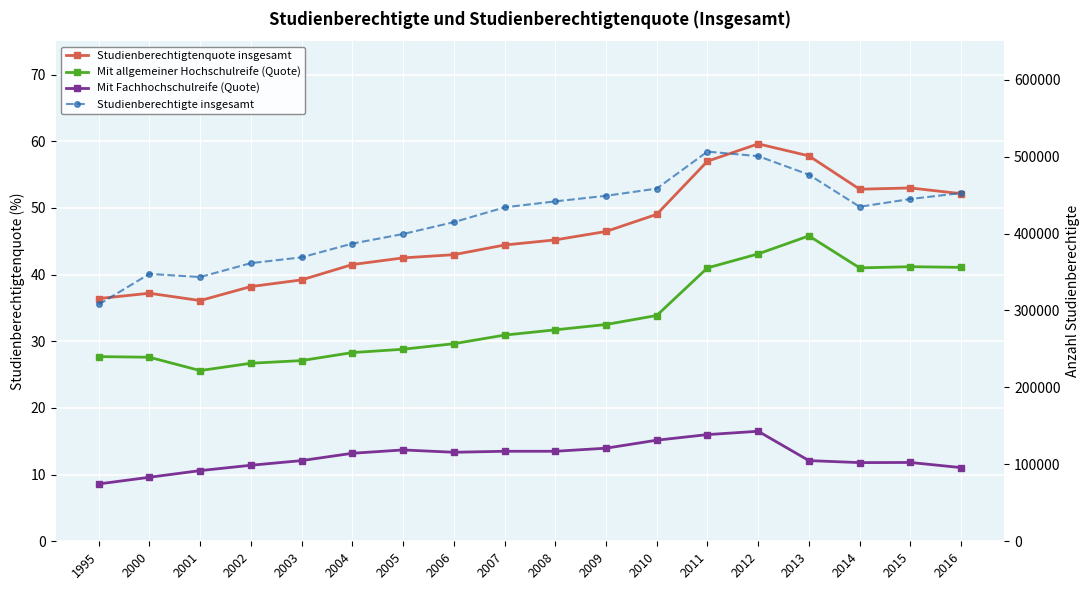

Reading right to left, transcribe all the data shown in this chart.

Studienberechtigtenquote insgesamt: 2016=52.1	2015=53.0	2014=52.8	2013=57.8	2012=59.6	2011=57.0	2010=49.0	2009=46.5	2008=45.2	2007=44.4	2006=43.0	2005=42.5	2004=41.5	2003=39.2	2002=38.2	2001=36.1	2000=37.2	1995=36.4
Mit allgemeiner Hochschulreife (Quote): 2016=41.1	2015=41.2	2014=41.0	2013=45.8	2012=43.1	2011=41.0	2010=33.9	2009=32.5	2008=31.7	2007=30.9	2006=29.6	2005=28.8	2004=28.3	2003=27.1	2002=26.7	2001=25.6	2000=27.6	1995=27.7
Mit Fachhochschulreife (Quote): 2016=11.1	2015=11.8	2014=11.8	2013=12.1	2012=16.5	2011=16.0	2010=15.2	2009=14.0	2008=13.5	2007=13.5	2006=13.3	2005=13.7	2004=13.2	2003=12.1	2002=11.4	2001=10.6	2000=9.6	1995=8.6
Studienberechtigte insgesamt: 2016=452588.0	2015=444859.0	2014=434809.0	2013=476475.0	2012=500597.0	2011=506467.0	2010=458362.0	2009=449044.0	2008=441804.0	2007=433997.0	2006=414764.0	2005=399372.0	2004=386906.0	2003=369046.0	2002=361498.0	2001=343453.0	2000=347539.0	1995=307772.0